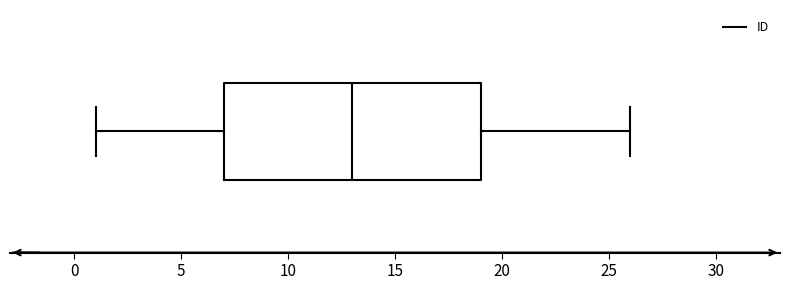

Where is the right edge of the box on the x-axis? The values are not printed on the chart, so give them approximately, as read against the axis.

19